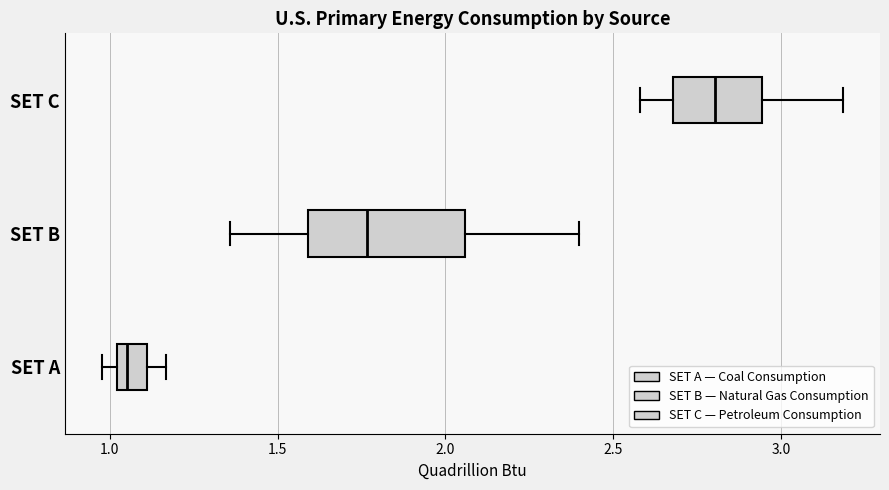

Where is the left edge of the box for SET A on the x-axis? The values are not printed on the chart, so give them approximately, as read against the axis.

1.00